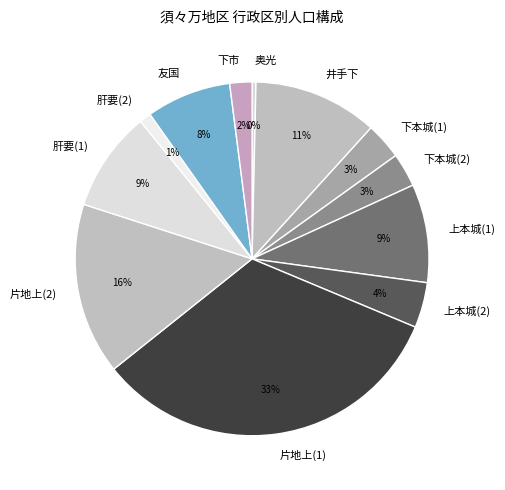

Do 肝要(2) and 上本城(2) together represent more than half of the pie?

No